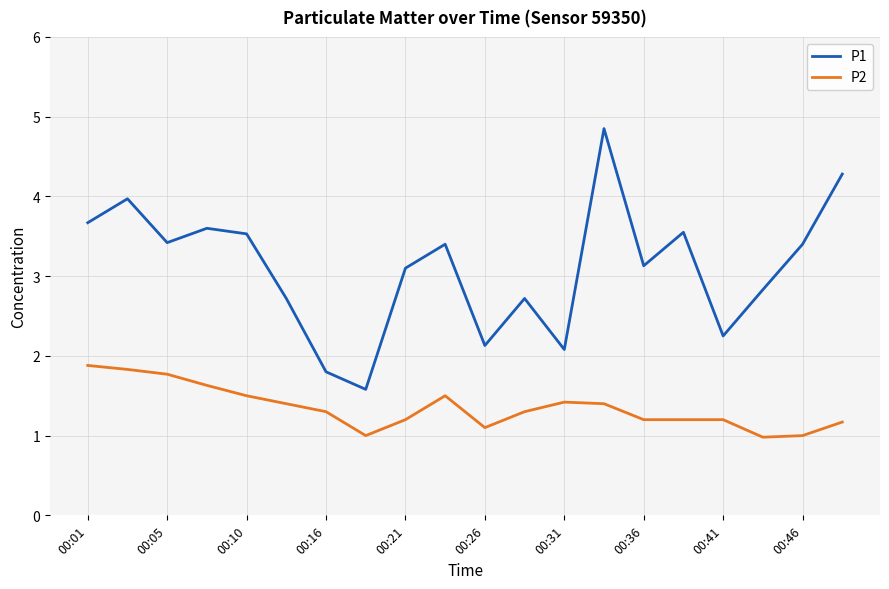

List the series in order of their peak value, lowest first.

P2, P1